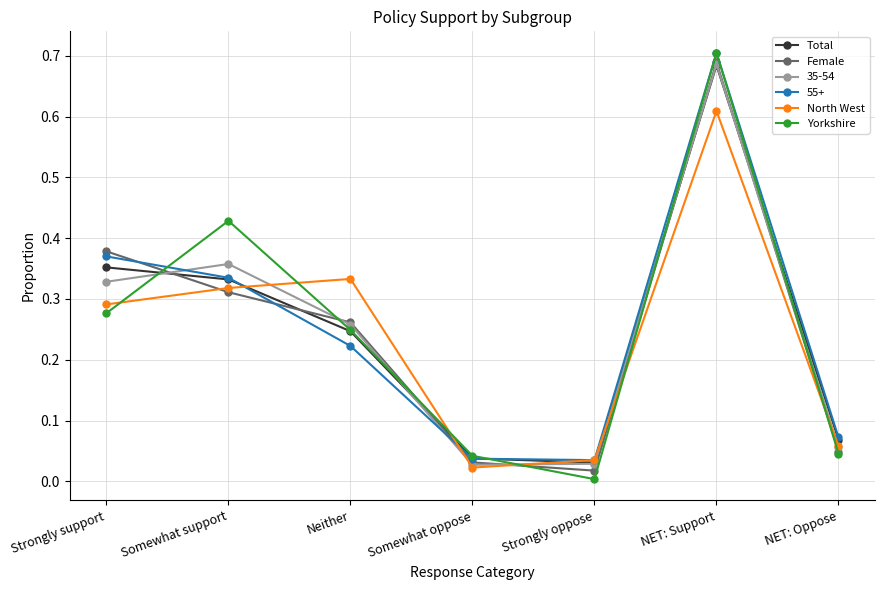

Which series has the largest range (max minus min)?

Yorkshire